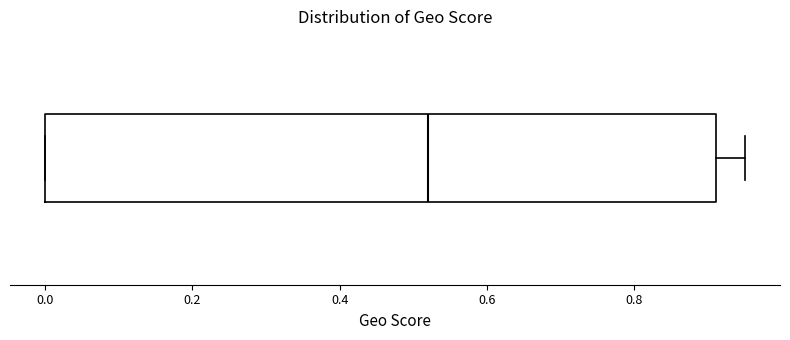

Read this box plot against the x-axis: the position of the median line, the range covered by the box, and the ends of both whiskers. The values are not printed on the chart, so give them approximately, as read against the axis.

median 0.52, box 0.00 to 0.92, whiskers 0.00 to 0.96